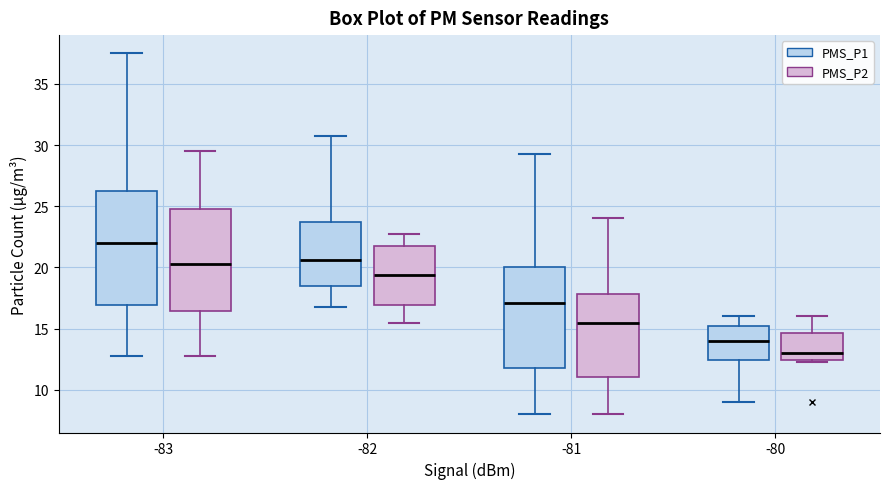

Which box's median line is the lowest?

-80 (PMS_P2)